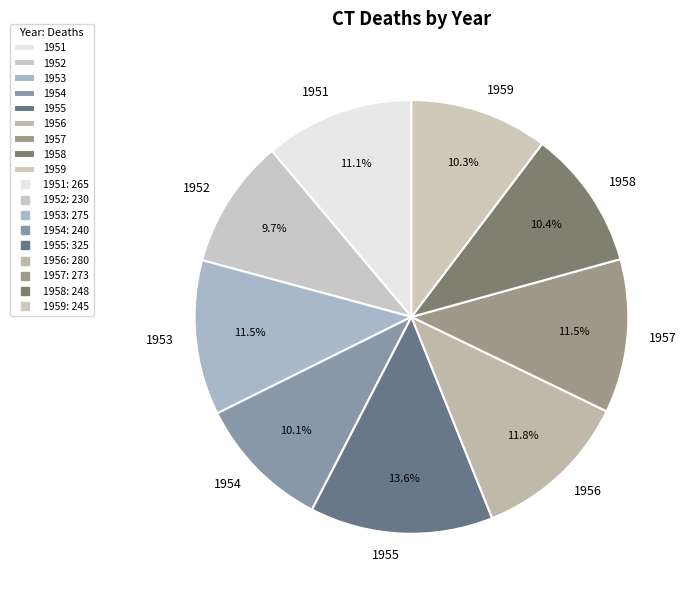

What is the ratio of the value at 1953 to the value at 1954?

1.1